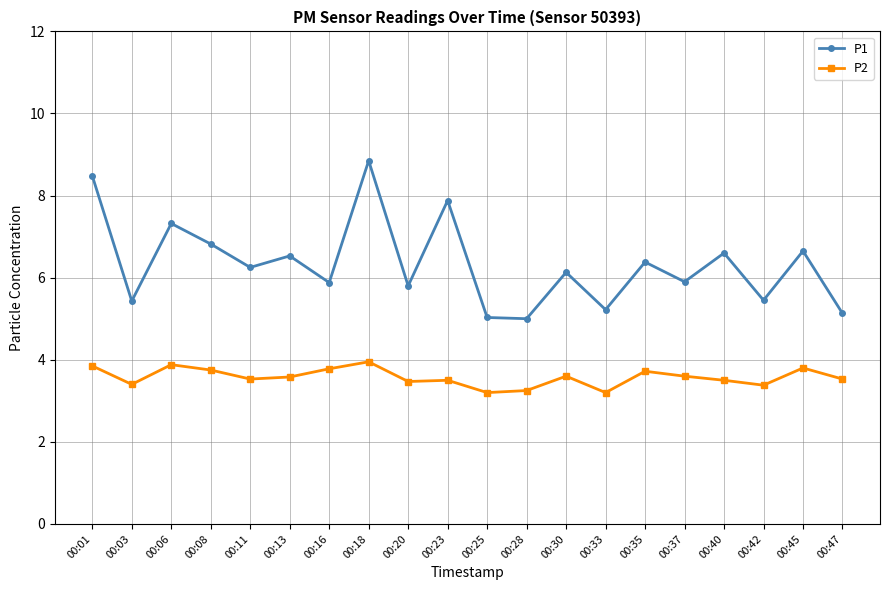

How many lines are shown in the chart?

2